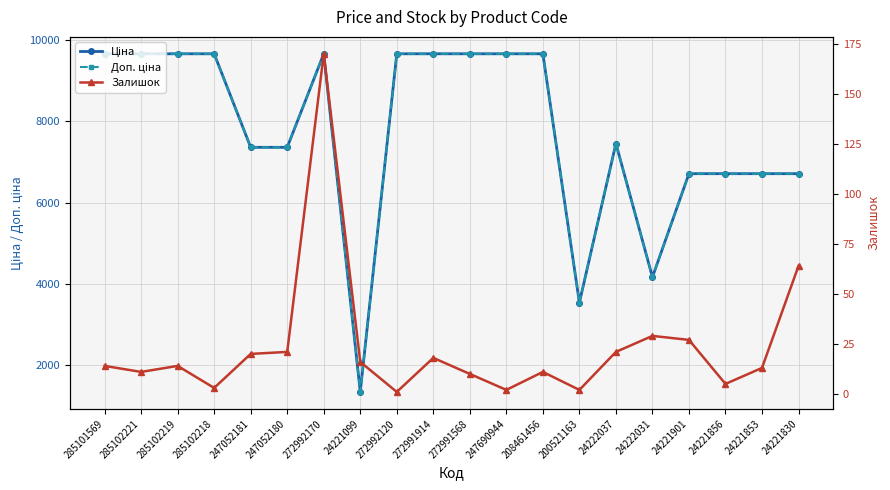

True or false: Залишок and Доп. ціна intersect in this chart.

False